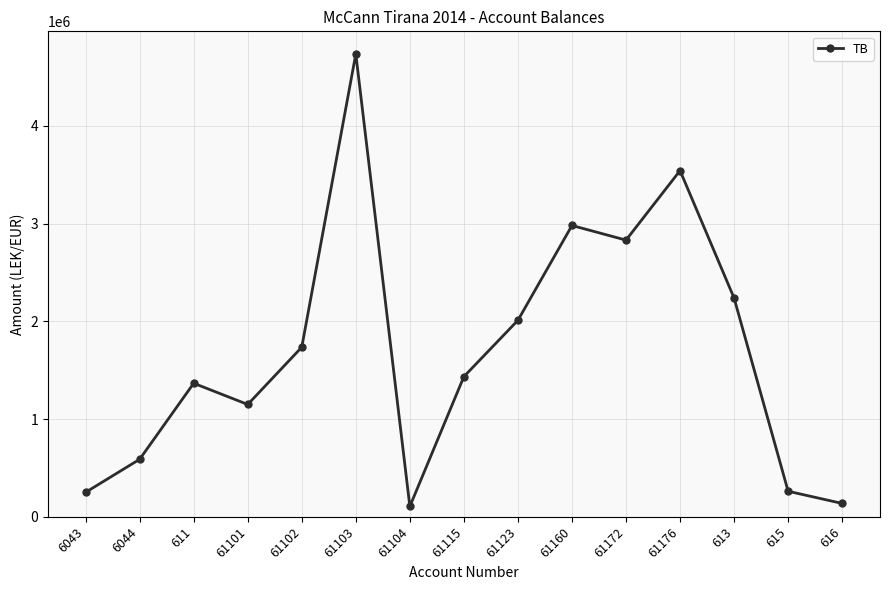

What is the value of the 1st point from the left?

250227.1